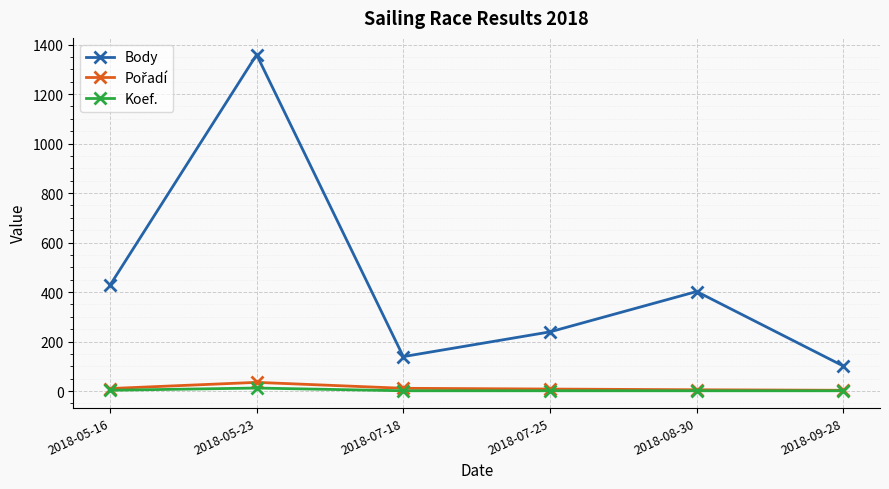

Does the chart have visible grid lines?

Yes